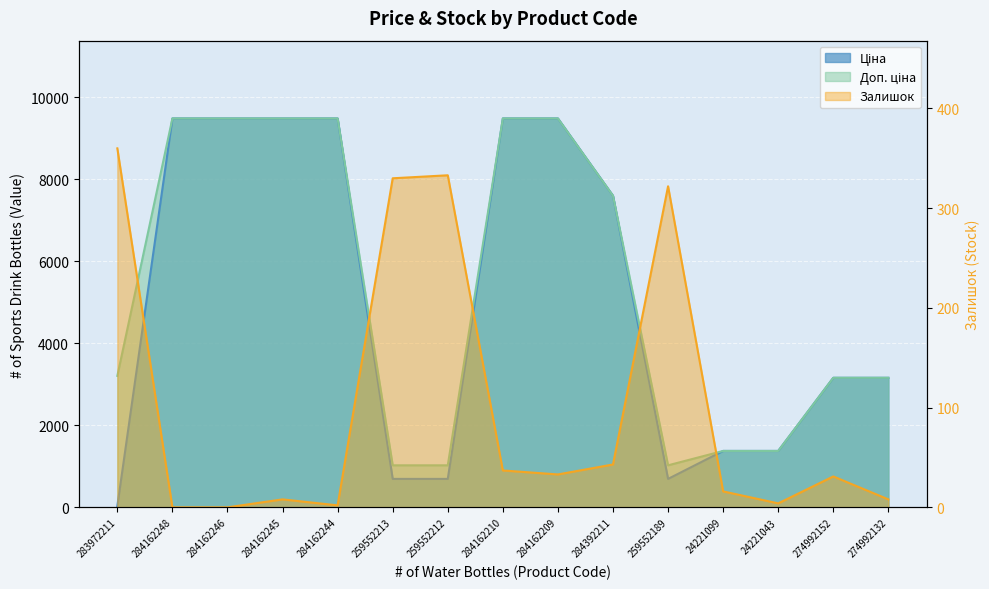

Between which two adjacent categories do Доп. ціна and Ціна first intersect?

259552189 and 24221099